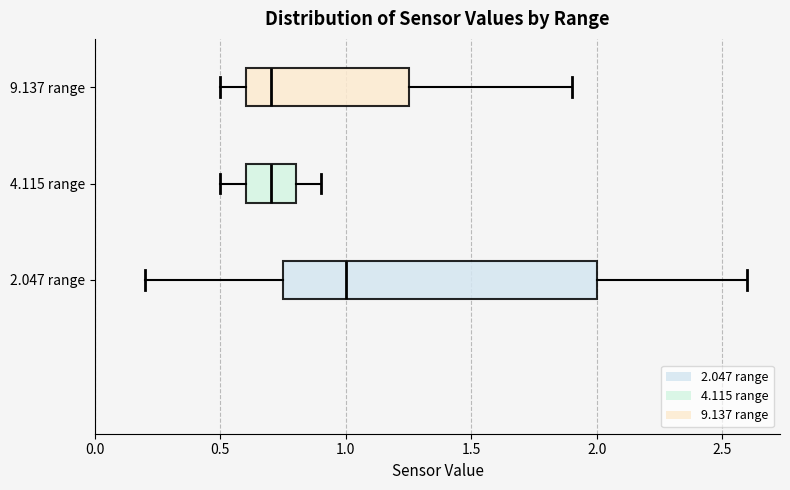

Reading bottom to top, transcribe this box plot: for each box, give where its median line is, the range the box spans, and where its two whiskers end, as read against the x-axis. The values are not printed on the chart, so give them approximately, as read against the axis.

2.047 range: median 1.00, box 0.75 to 2.00, whiskers 0.20 to 2.60
4.115 range: median 0.70, box 0.60 to 0.80, whiskers 0.50 to 0.90
9.137 range: median 0.70, box 0.60 to 1.25, whiskers 0.50 to 1.90